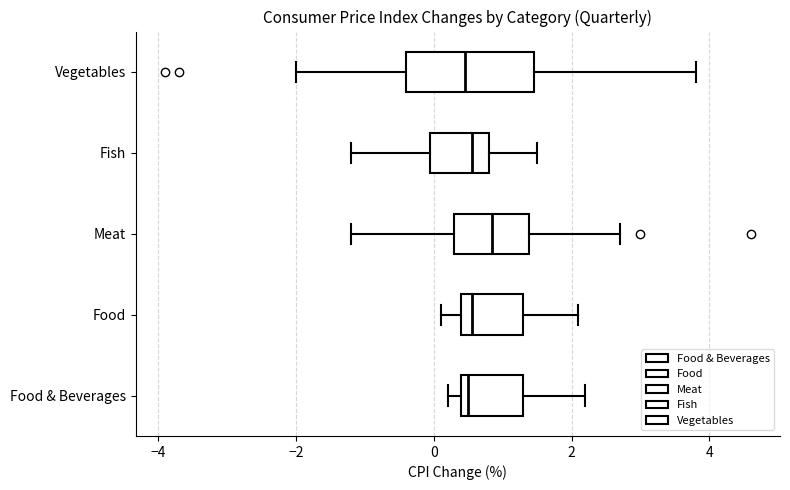

Reading bottom to top, read every box against the x-axis: the position of its median line, the range the box covers, and the ends of its whiskers. The values are not printed on the chart, so give them approximately, as read against the axis.

Food & Beverages: median 0.6, box 0.4 to 1.4, whiskers 0.2 to 2.2
Food: median 0.6, box 0.4 to 1.4, whiskers 0.2 to 2.2
Meat: median 0.8, box 0.4 to 1.4, whiskers -1.2 to 2.8
Fish: median 0.6, box 0.0 to 0.8, whiskers -1.2 to 1.6
Vegetables: median 0.4, box -0.4 to 1.4, whiskers -2.0 to 3.8